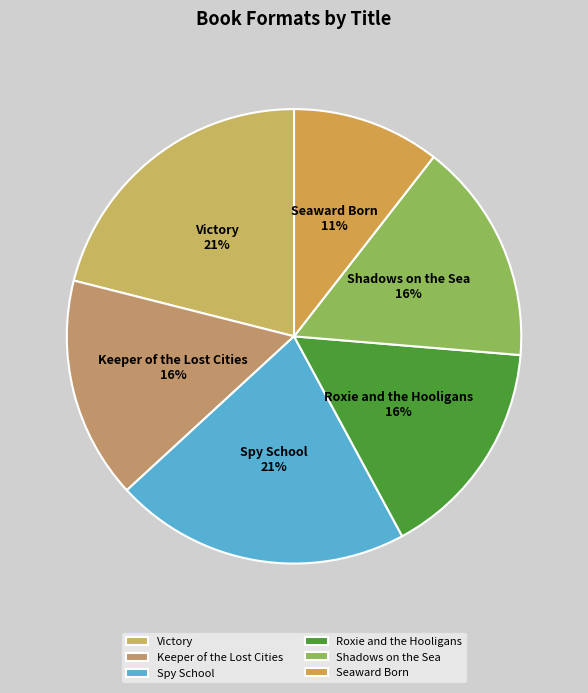

What is the ratio of the value at Seaward Born to the value at Roxie and the Hooligans?

0.7